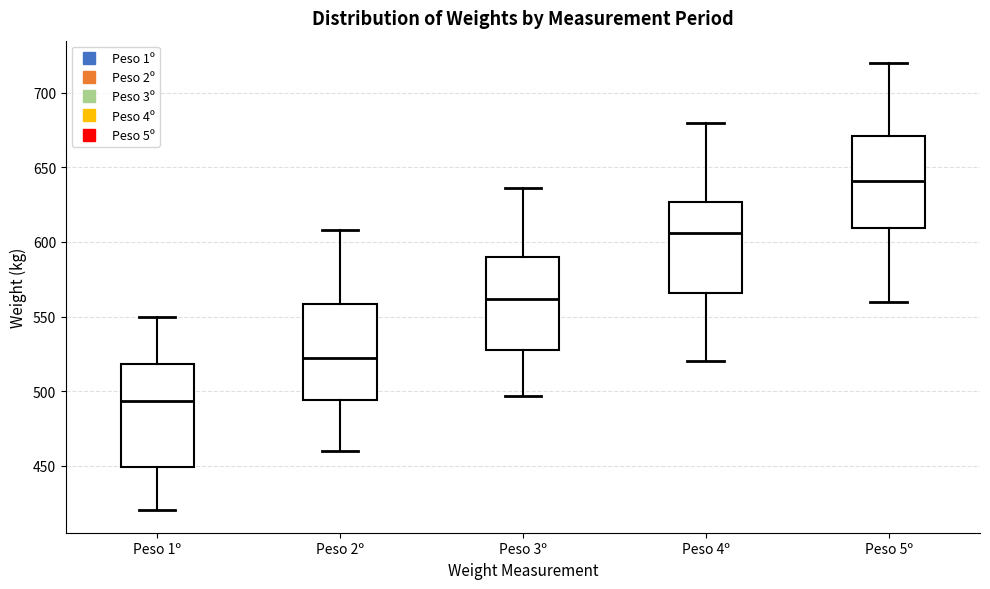

Reading left to right, read every box against the y-axis: the position of its median line, the range the box covers, and the ends of its whiskers. The values are not printed on the chart, so give them approximately, as read against the axis.

Peso 1º: median 495, box 450 to 520, whiskers 420 to 550
Peso 2º: median 520, box 495 to 560, whiskers 460 to 610
Peso 3º: median 560, box 530 to 590, whiskers 495 to 635
Peso 4º: median 605, box 565 to 625, whiskers 520 to 680
Peso 5º: median 640, box 610 to 670, whiskers 560 to 720